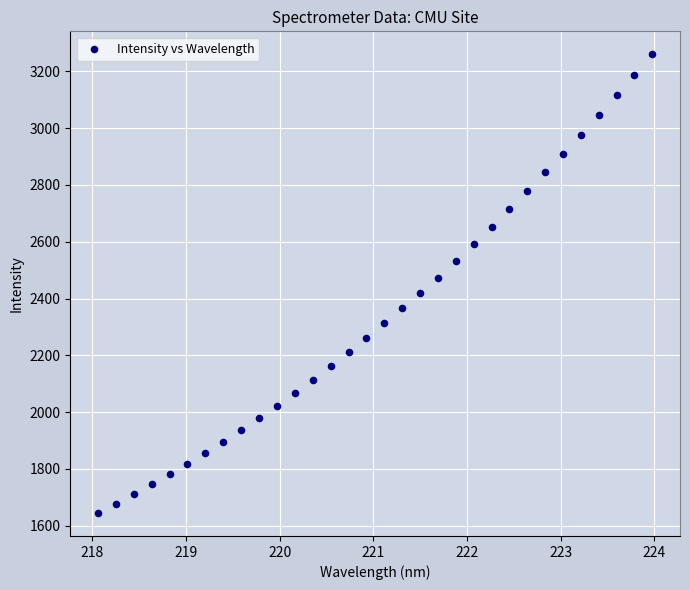

What is the range of X values (max minus min)?

5.9